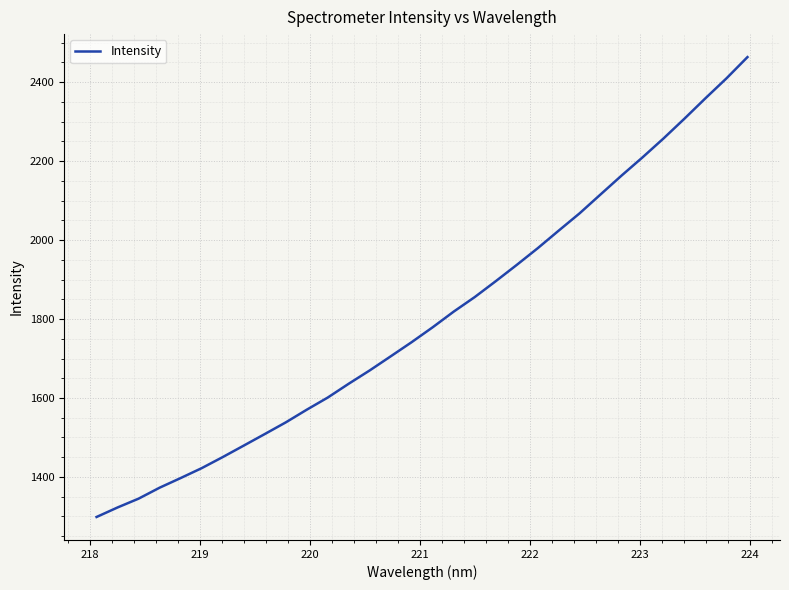

Reading right to left, list all the values displayed in this chart.

2463.5	2409.7	2359.4	2307.8	2257.6	2209.7	2163.5	2115.8	2067.9	2023.9	1979.4	1937.1	1895.8	1855.6	1818.9	1779.3	1741.6	1705.6	1669.9	1636.2	1601.1	1570.3	1538.2	1508.6	1479.4	1450.3	1422.3	1397.2	1372.8	1345.1	1322.8	1298.7